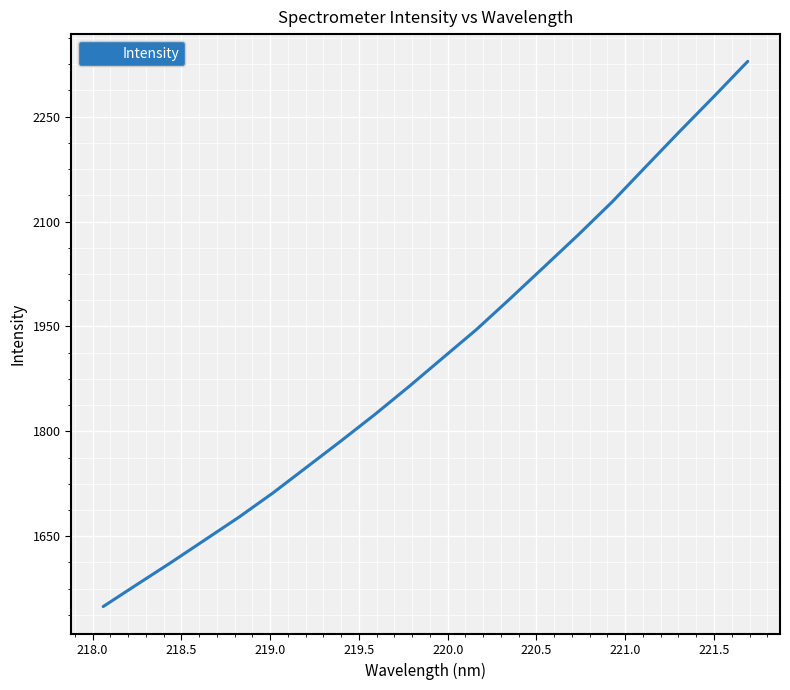

What is the maximum value shown in the chart?

2329.1